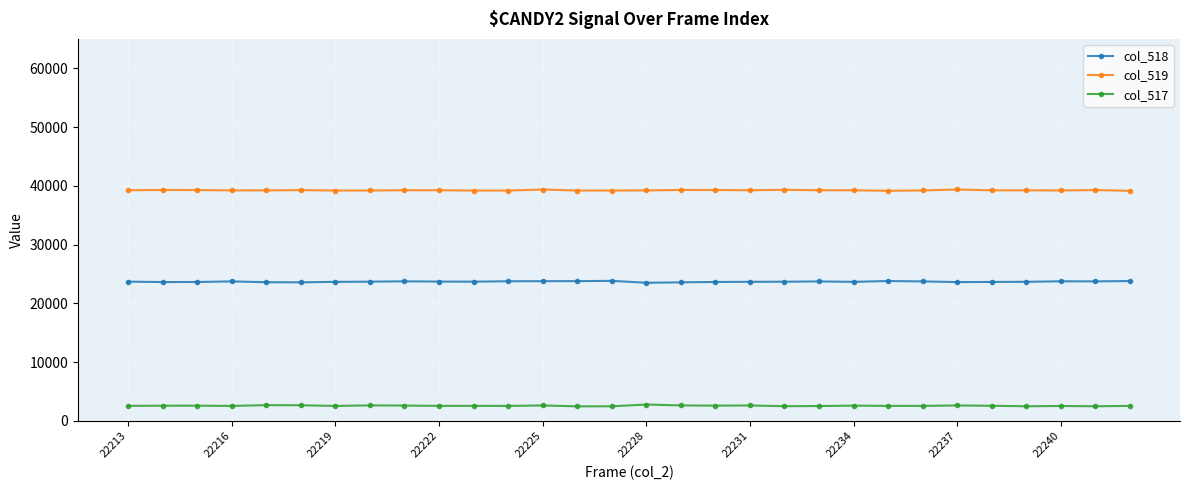

True or false: col_518 and col_519 cross at least once.

False